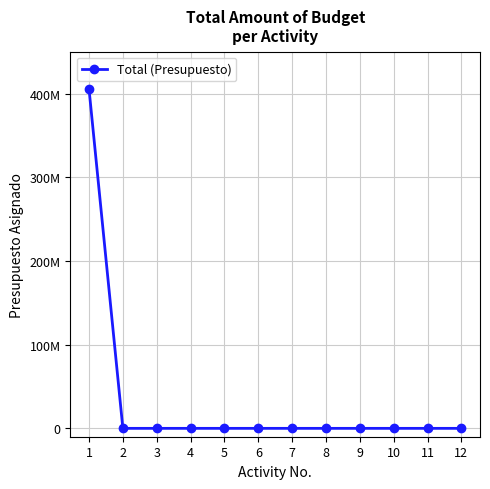

Does the chart have visible grid lines?

Yes